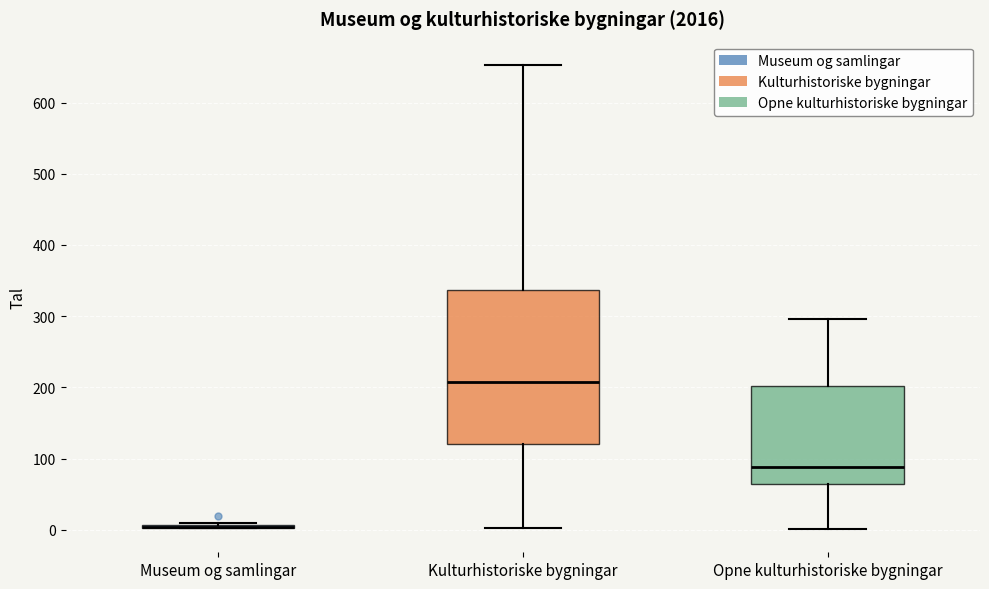

Which box is the tallest, from its lower edge to its upper edge?

Kulturhistoriske bygningar